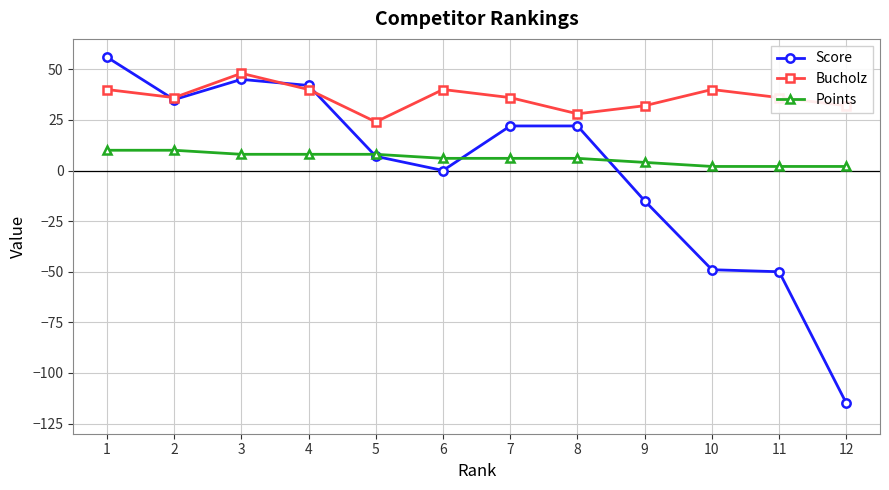

How many interior local valleys does the Bucholz series have?

3